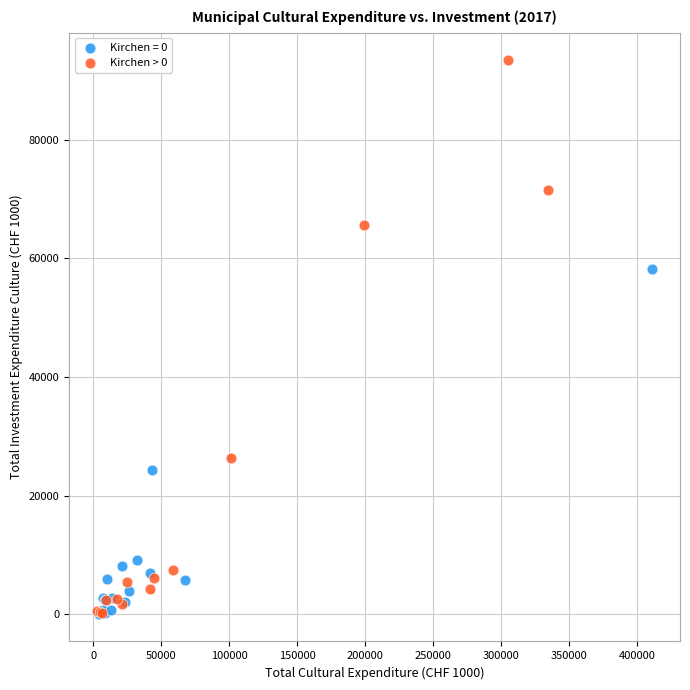

Which series has the largest Y range (max minus min)?

Kirchen > 0